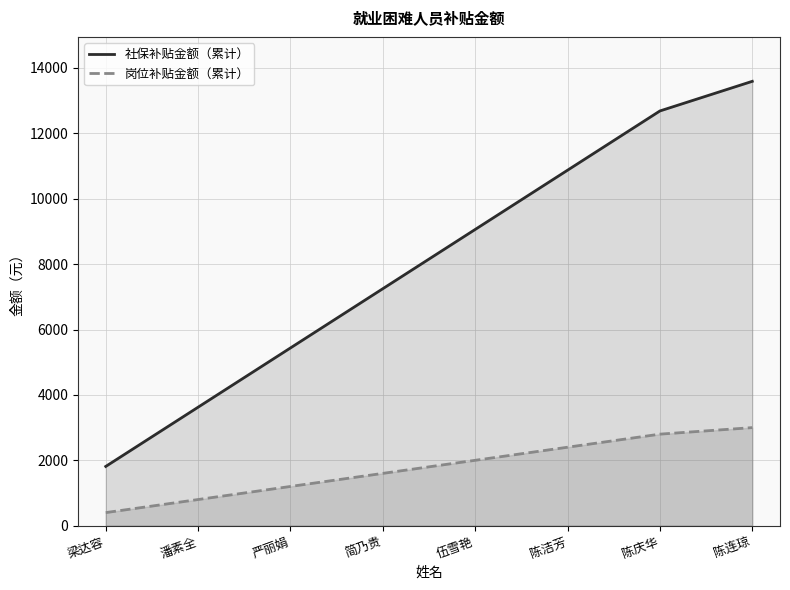

What is the average value of the 社保补贴金额（累计） series?

8042.0